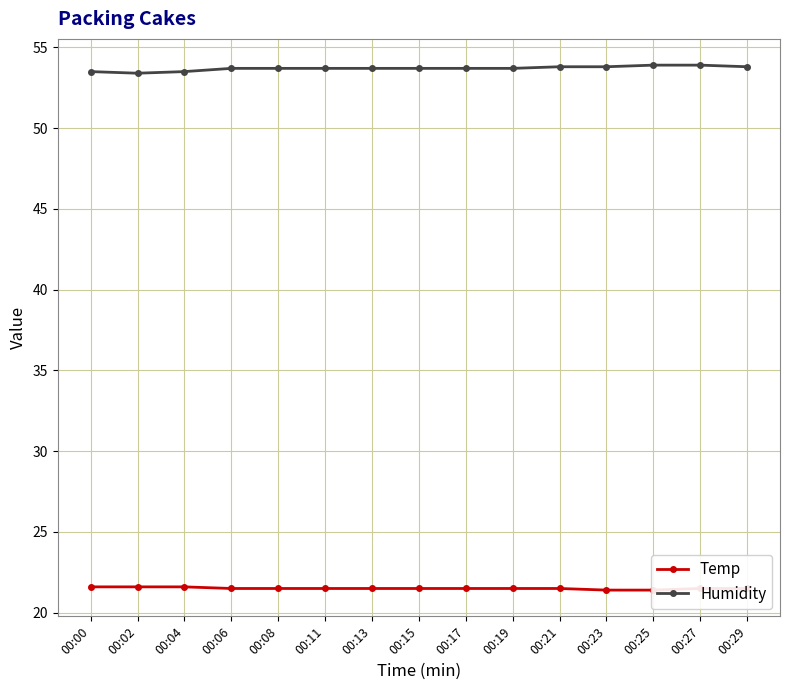

List the labels in order of Humidity value, smallest first.

00:02, 00:00, 00:04, 00:06, 00:08, 00:11, 00:13, 00:15, 00:17, 00:19, 00:21, 00:23, 00:29, 00:25, 00:27